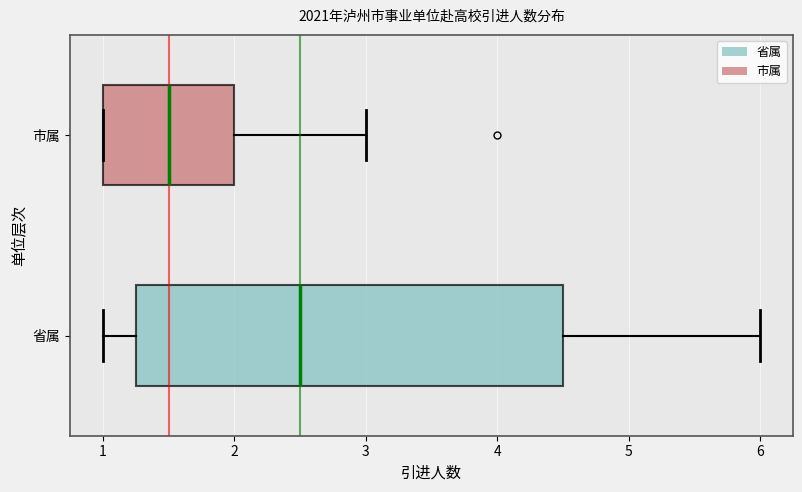

Where does the right whisker of the box for 市属 end on the x-axis? The values are not printed on the chart, so give them approximately, as read against the axis.

3.0